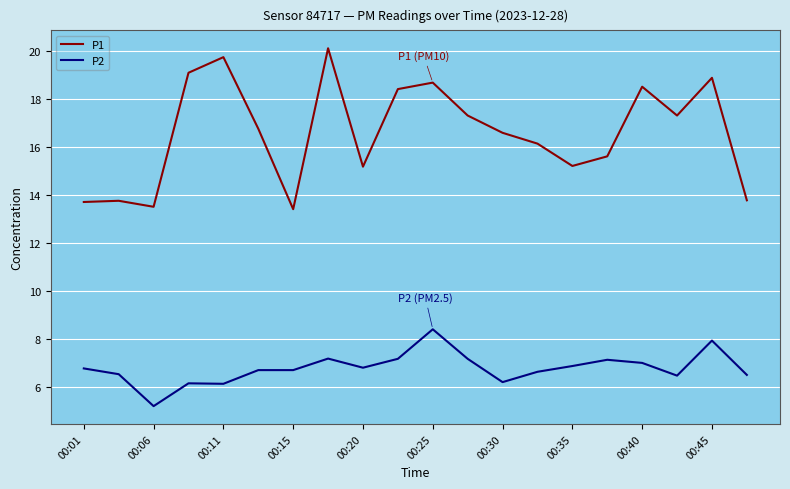

What is the difference between the maximum and minimum values in the P2 series?

3.2